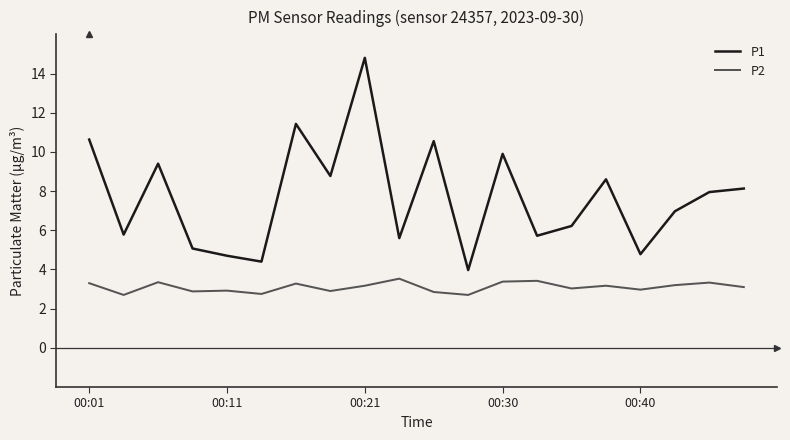

Which series has the largest total across all categories?

P1